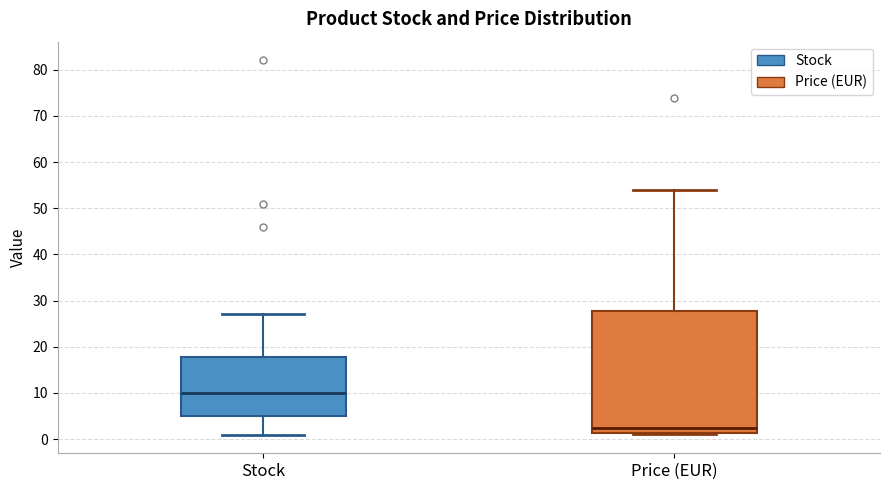

Reading left to right, transcribe this box plot: for each box, give where its median line is, the range the box spans, and where its two whiskers end, as read against the y-axis. The values are not printed on the chart, so give them approximately, as read against the axis.

Stock: median 10, box 5 to 18, whiskers 1 to 27
Price (EUR): median 2, box 1 to 28, whiskers 1 (just below the box's lower edge) to 54